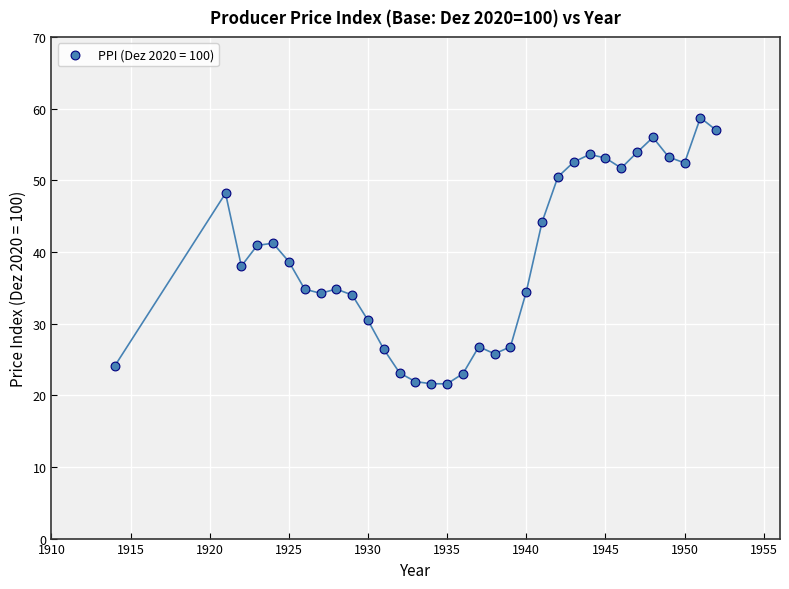

What is the range of Y values (max minus min)?

37.1